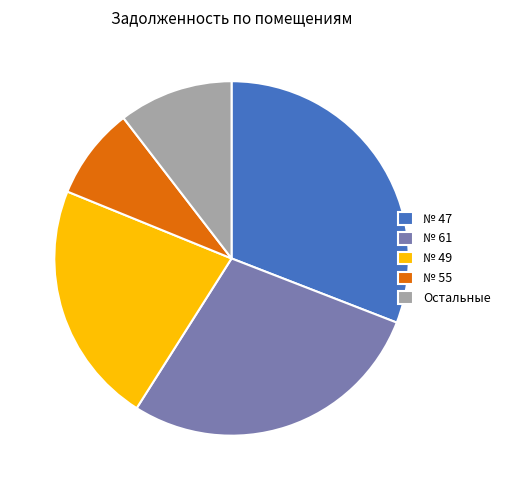

Which slice is the smallest?

№ 55